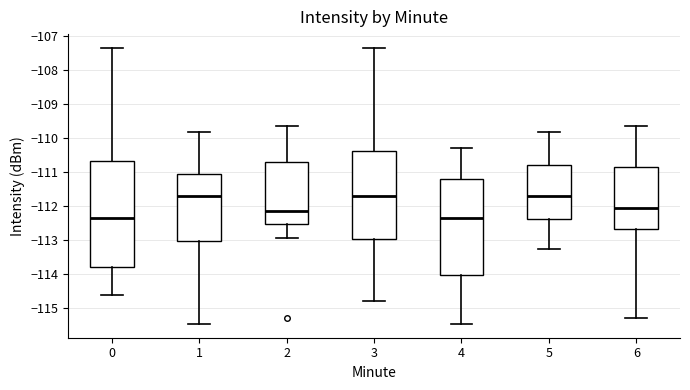

Comparing the boxes themselves (not the whiskers), which one is the tallest?

0